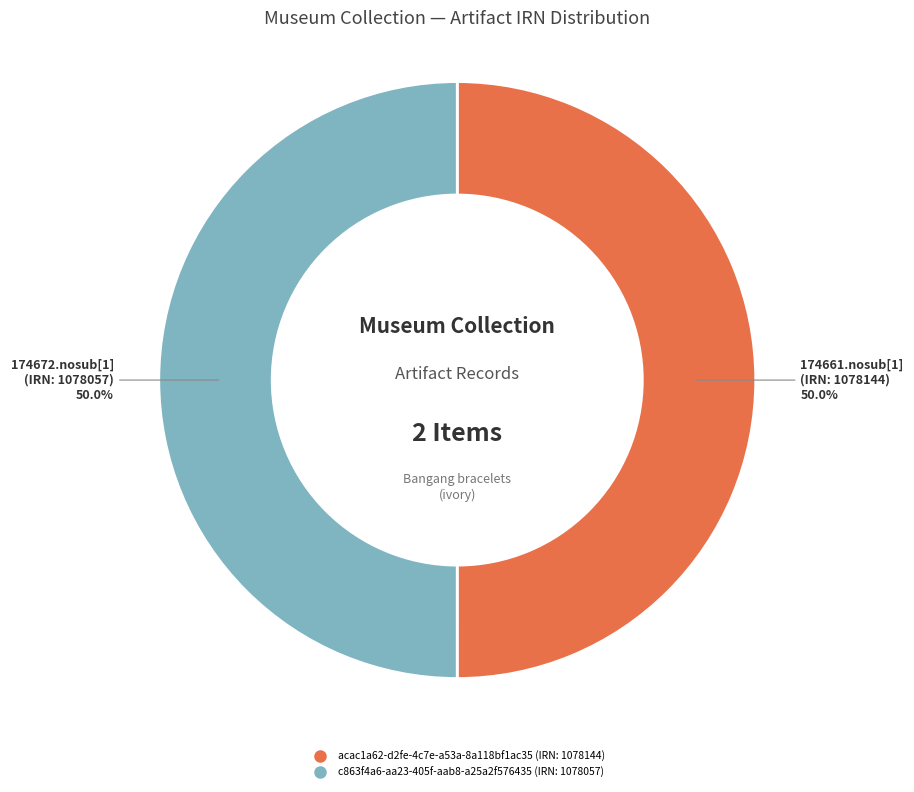

What is the ratio of the value at c863f4a6-aa23-405f-aab8-a25a2f576435 to the value at acac1a62-d2fe-4c7e-a53a-8a118bf1ac35?

1.0